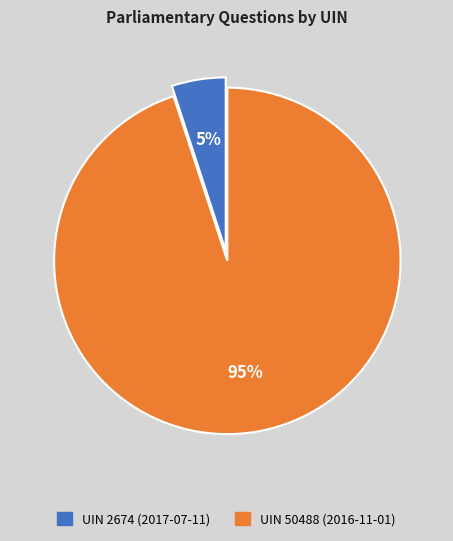

Does UIN 50488 (2016-11-01) account for over 50% of the chart?

Yes